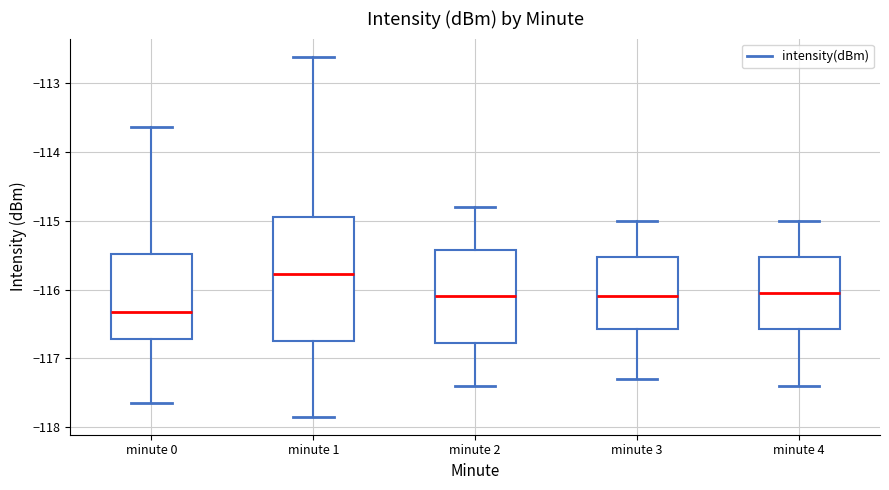

Which box has the lowest median line?

minute 0